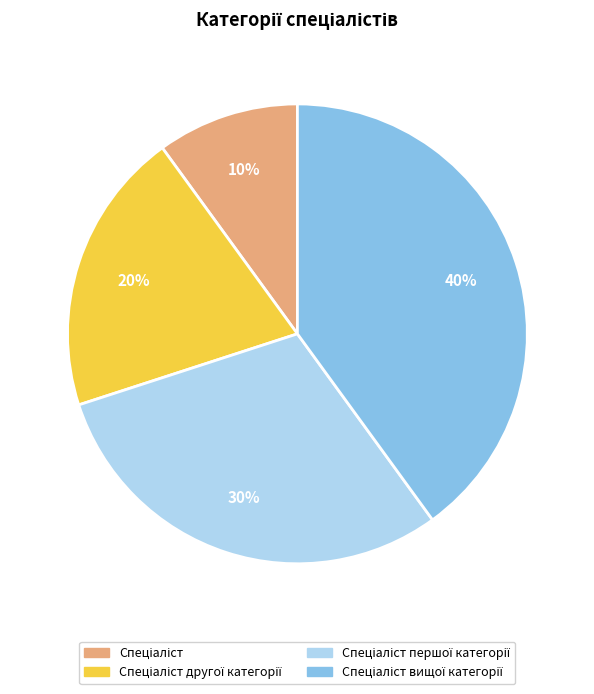

Does any single category account for the majority?

No